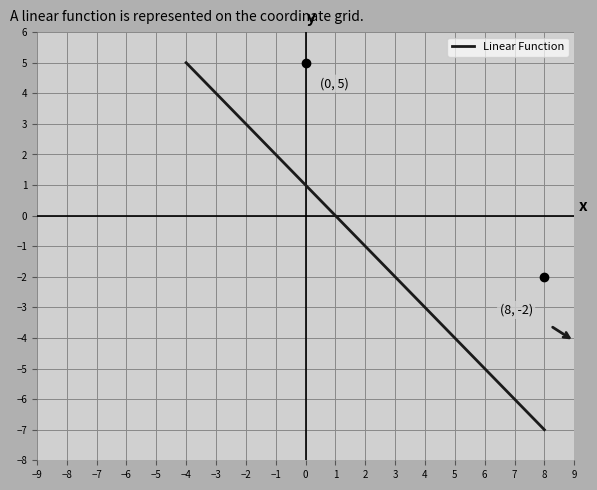

Between 5 and −3, which is larger?

−3